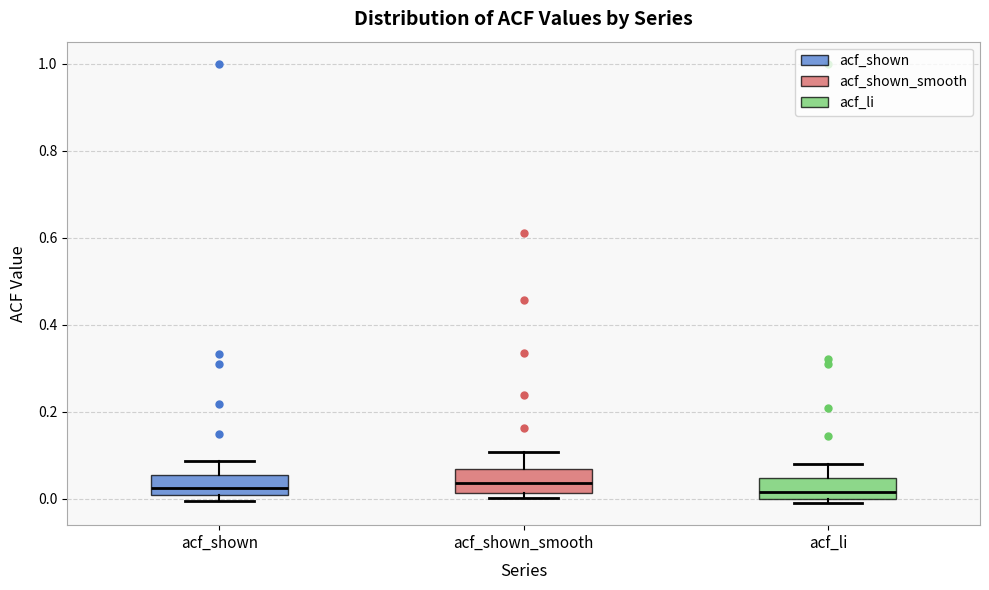

Reading left to right, read every box against the y-axis: the position of its median line, the range the box covers, and the ends of its whiskers. The values are not printed on the chart, so give them approximately, as read against the axis.

acf_shown: median 0.02, box 0.00 to 0.06, whiskers 0.00 (just below the box's lower edge) to 0.08
acf_shown_smooth: median 0.04, box 0.02 to 0.06, whiskers 0.00 to 0.10
acf_li: median 0.02, box 0.00 to 0.04, whiskers 0.00 (just below the box's lower edge) to 0.08